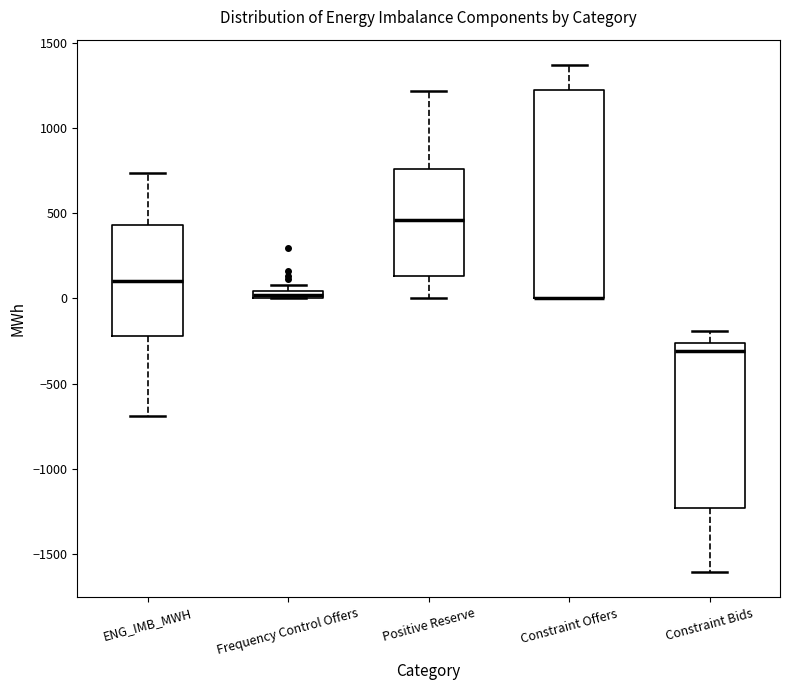

Where does the median line of the box for ENG_IMB_MWH sit on the y-axis? The values are not printed on the chart, so give them approximately, as read against the axis.

100